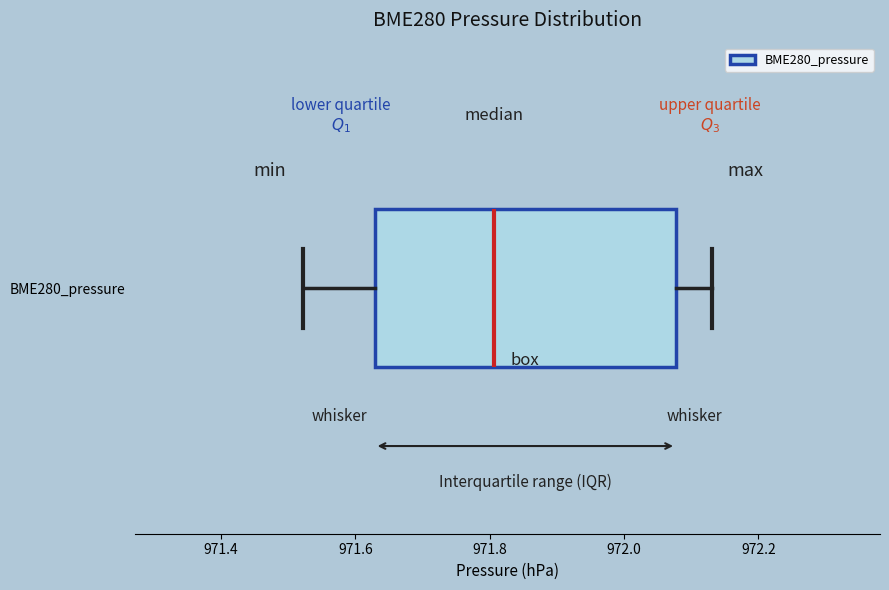

Read this box plot against the x-axis: the position of the median line, the range covered by the box, and the ends of both whiskers. The values are not printed on the chart, so give them approximately, as read against the axis.

median 971.80, box 971.62 to 972.08, whiskers 971.52 to 972.14